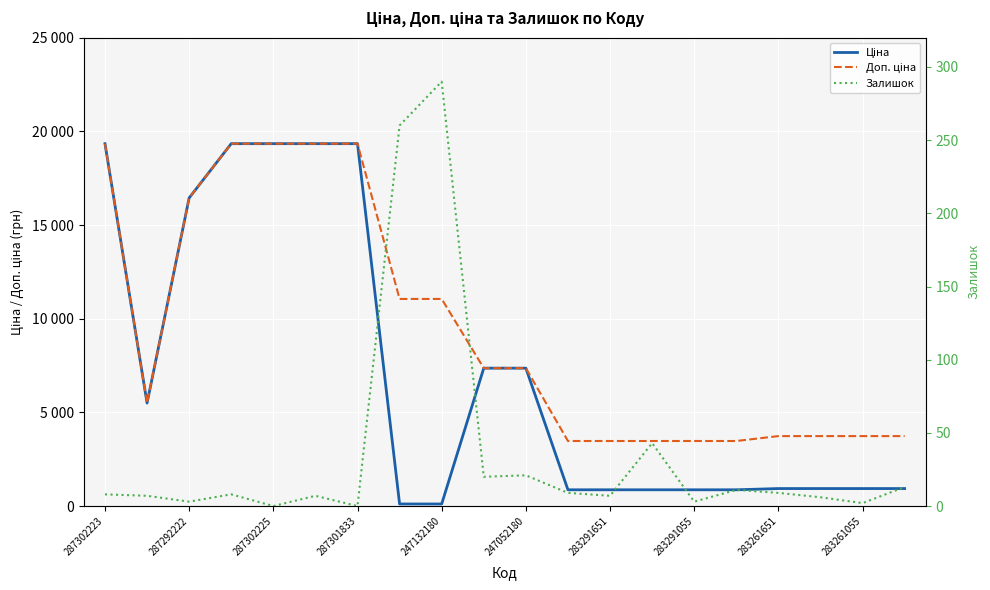

True or false: Залишок has more than 2 interior local peaks.

True